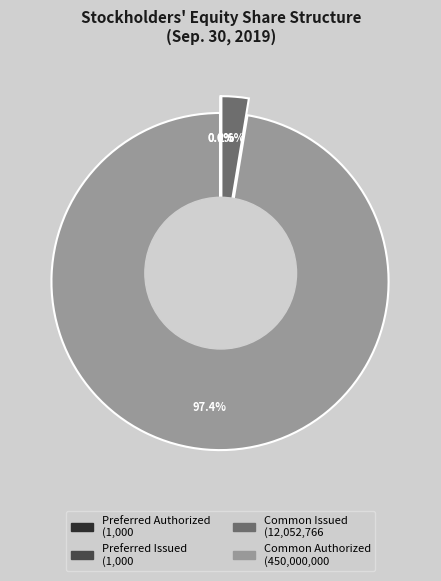

Which has a higher value, Common stock authorized or Common stock issued?

Common stock authorized